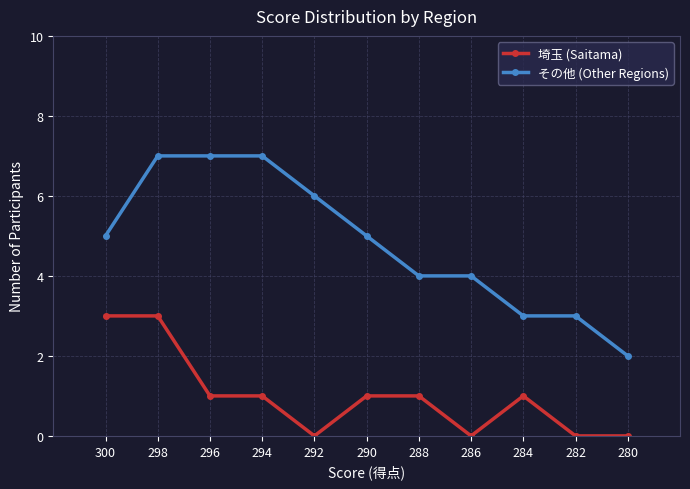

Which series has the largest total across all categories?

その他 (Other Regions)